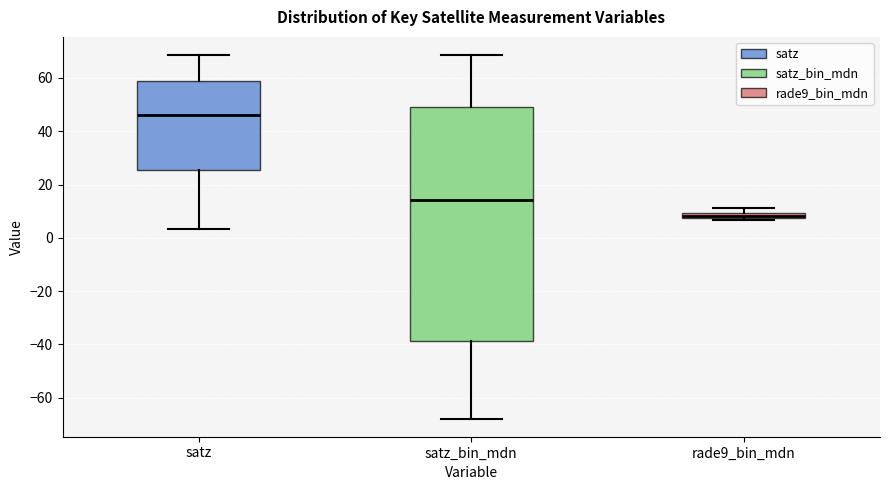

Which box's median line is the highest?

satz